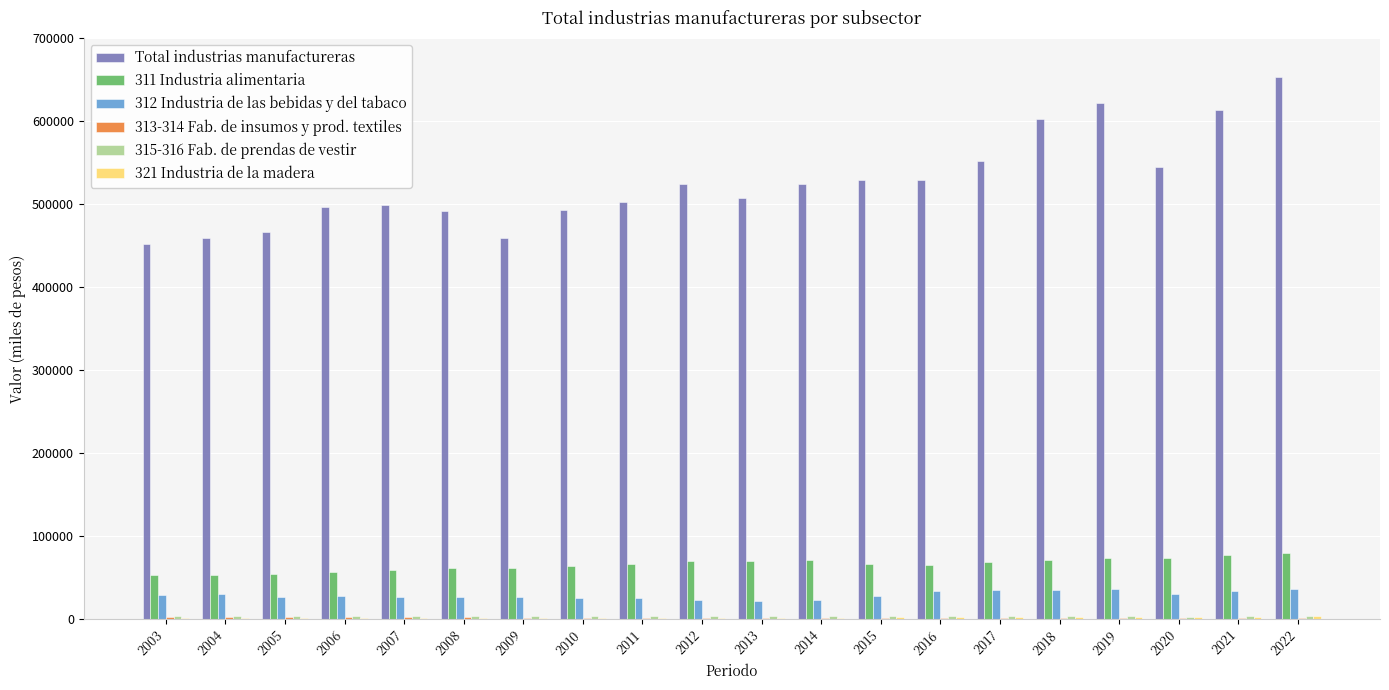

What is the maximum value shown in the chart?

652619.0